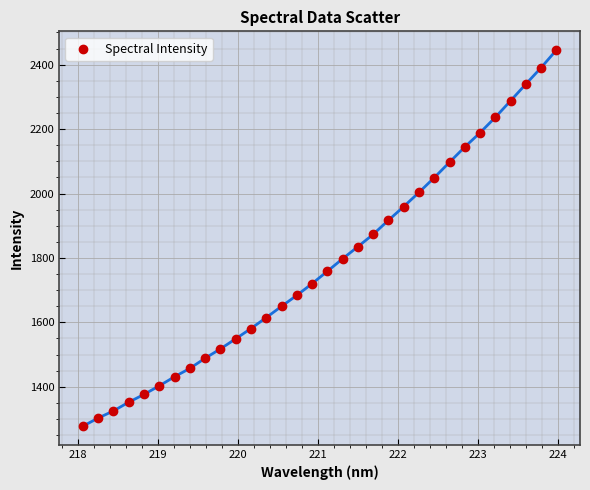

What is the range of Y values (max minus min)?

1167.3